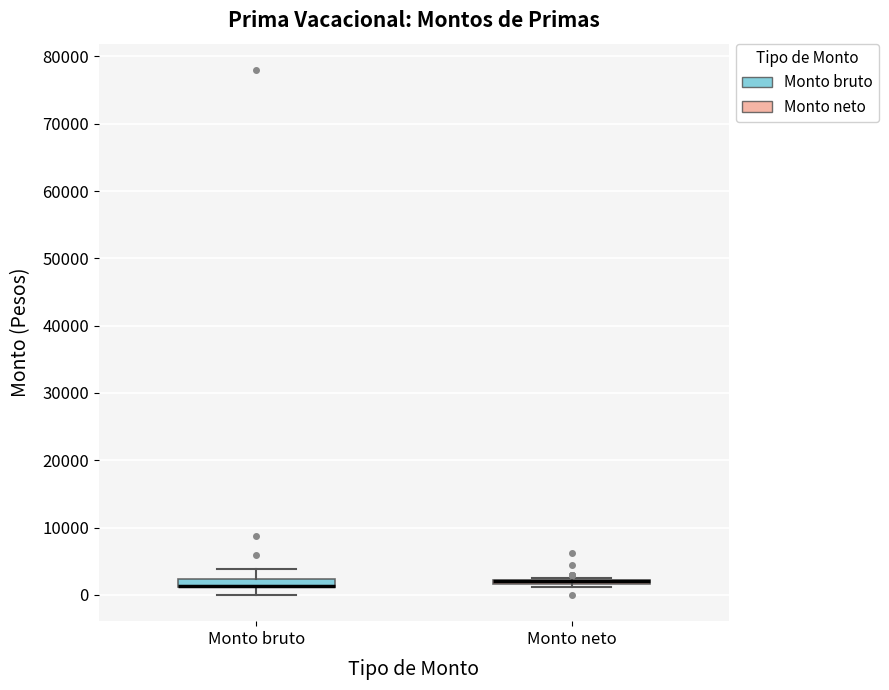

Where does the upper whisker of the box for Monto bruto end on the y-axis? The values are not printed on the chart, so give them approximately, as read against the axis.

4000